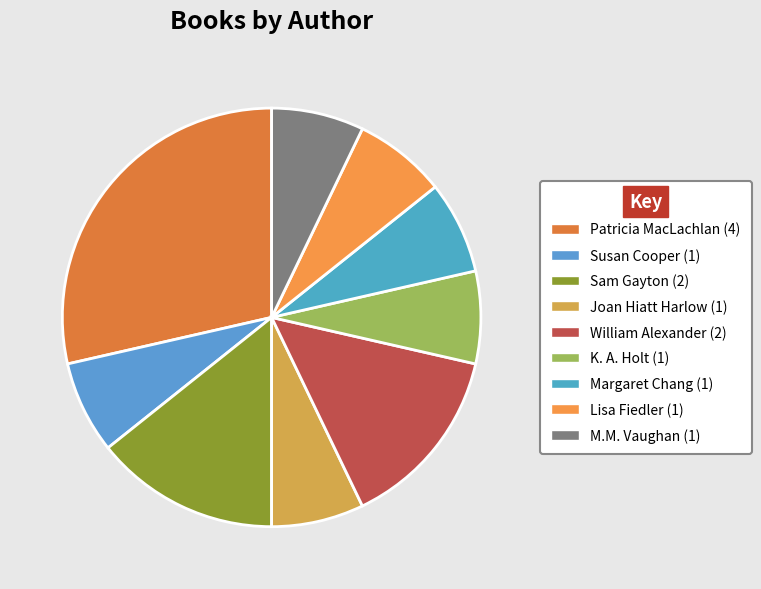

Count the number of slices in the pie.

9